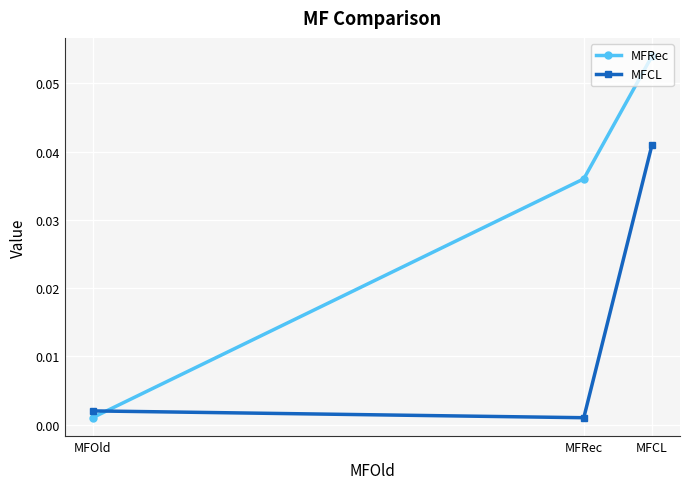

The MFRec series shows 0.0 at MFCL. True or false?

False